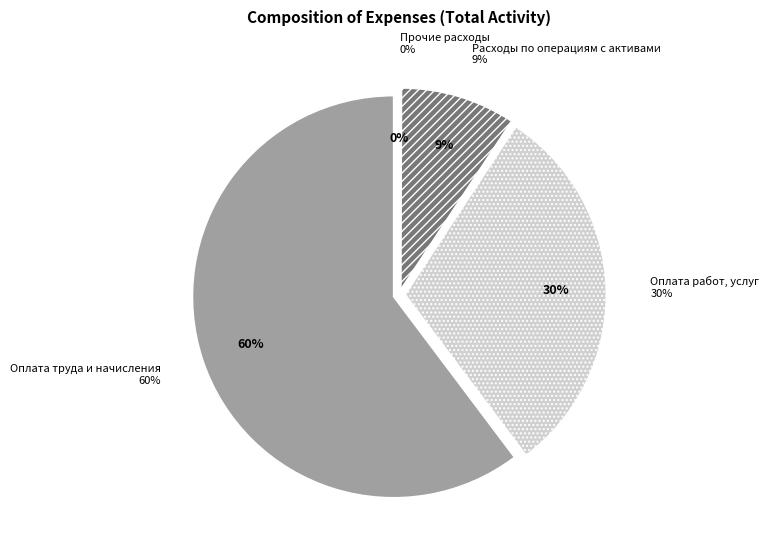

Rank the categories by value from lowest to highest.

Прочие расходы, Расходы по операциям с активами, Оплата работ, услуг, Оплата труда и начисления